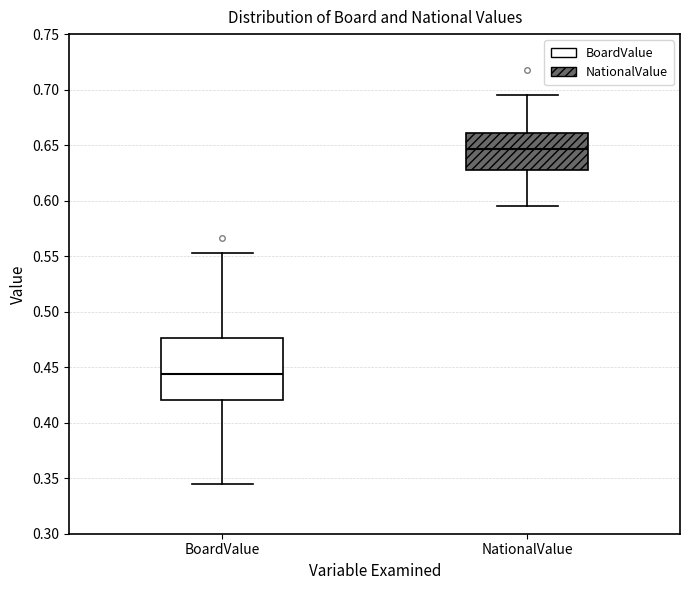

Reading left to right, transcribe this box plot: for each box, give where its median line is, the range the box spans, and where its two whiskers end, as read against the y-axis. The values are not printed on the chart, so give them approximately, as read against the axis.

BoardValue: median 0.445, box 0.420 to 0.475, whiskers 0.345 to 0.555
NationalValue: median 0.645, box 0.630 to 0.660, whiskers 0.595 to 0.695